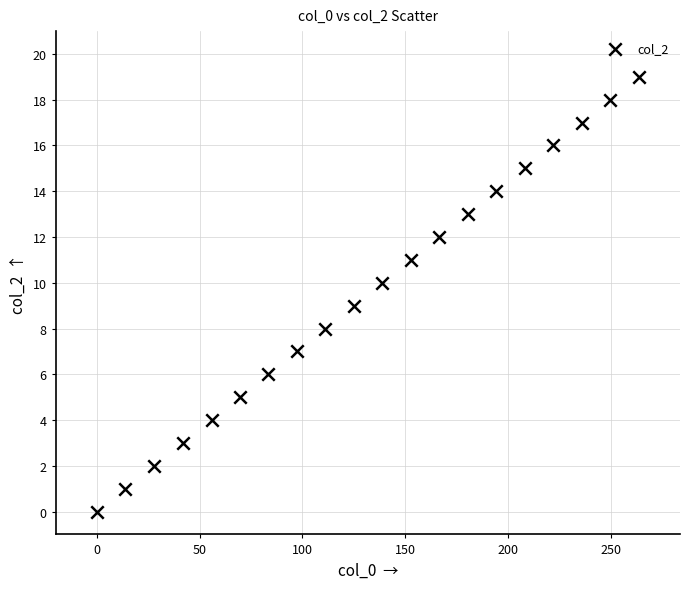

What is the range of Y values (max minus min)?

19